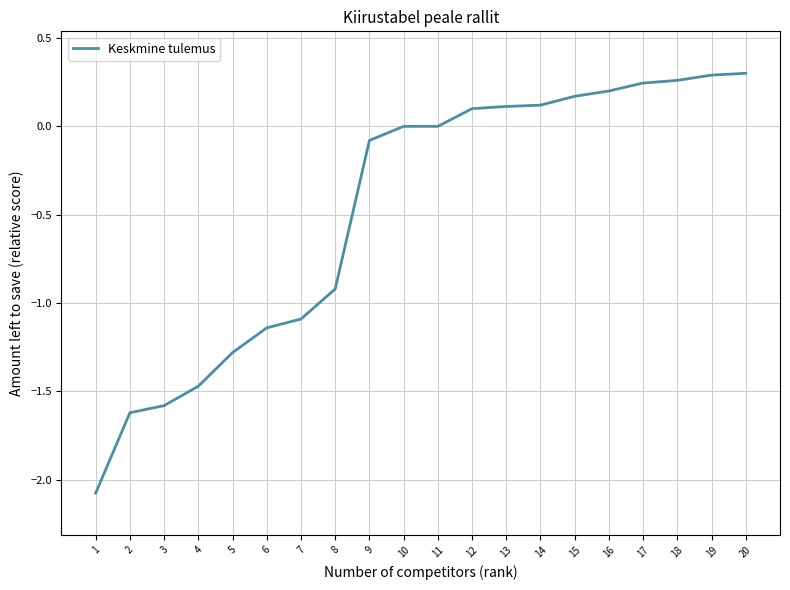

What is the smallest value displayed?

-2.1